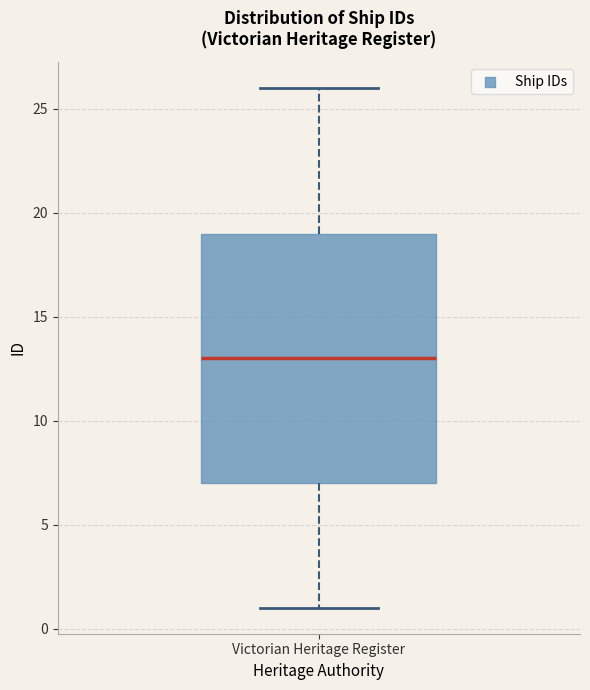

Read this box plot against the y-axis: the position of the median line, the range covered by the box, and the ends of both whiskers. The values are not printed on the chart, so give them approximately, as read against the axis.

median 13, box 7 to 19, whiskers 1 to 26